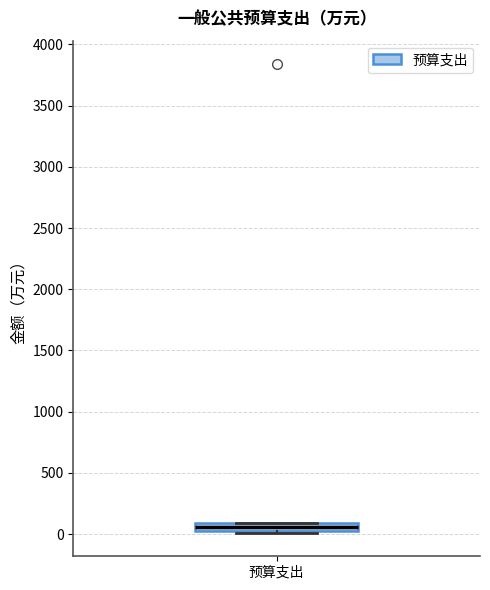

Where is the upper edge of the box for 预算支出 on the y-axis? The values are not printed on the chart, so give them approximately, as read against the axis.

100